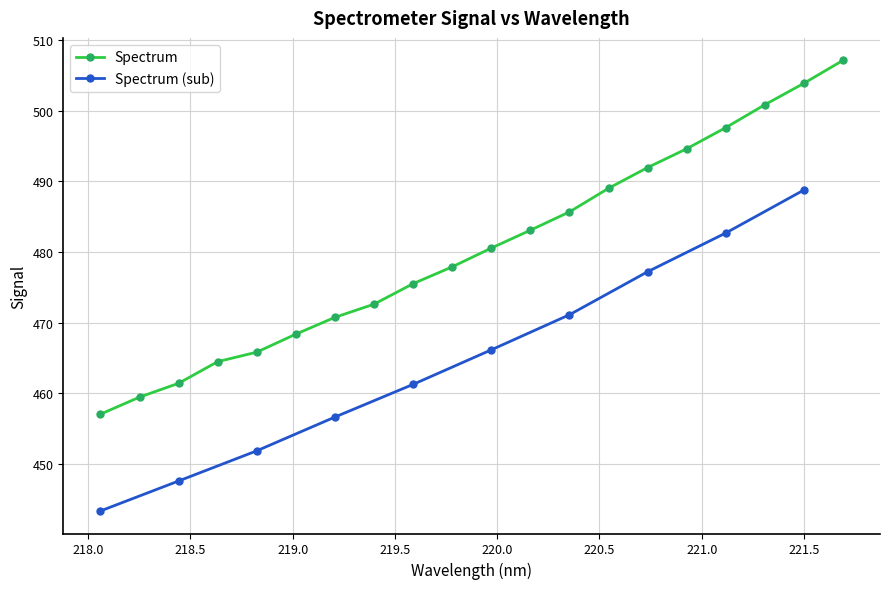

What is the value of the Spectrum point at the 3rd from the left?

461.4